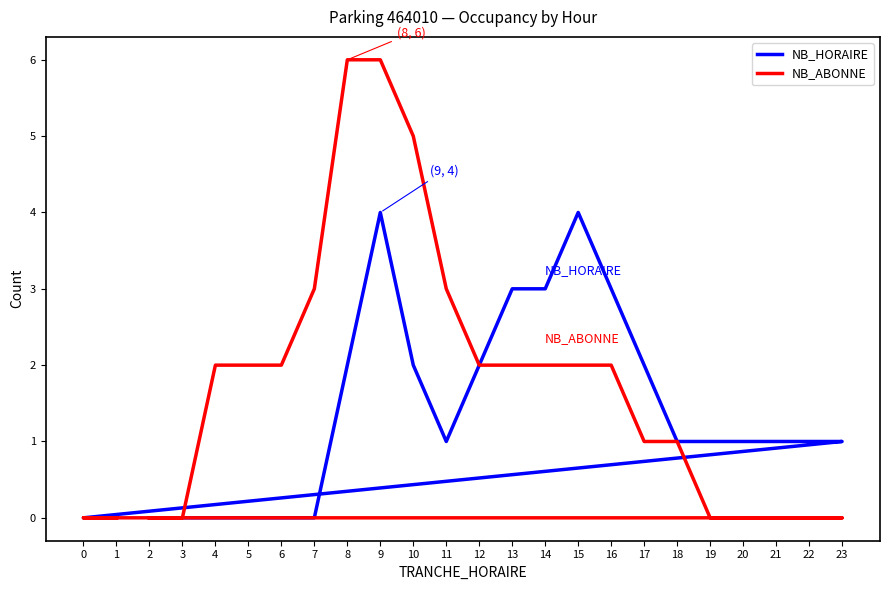

What is the spread (max minus min) of values at 19?

1